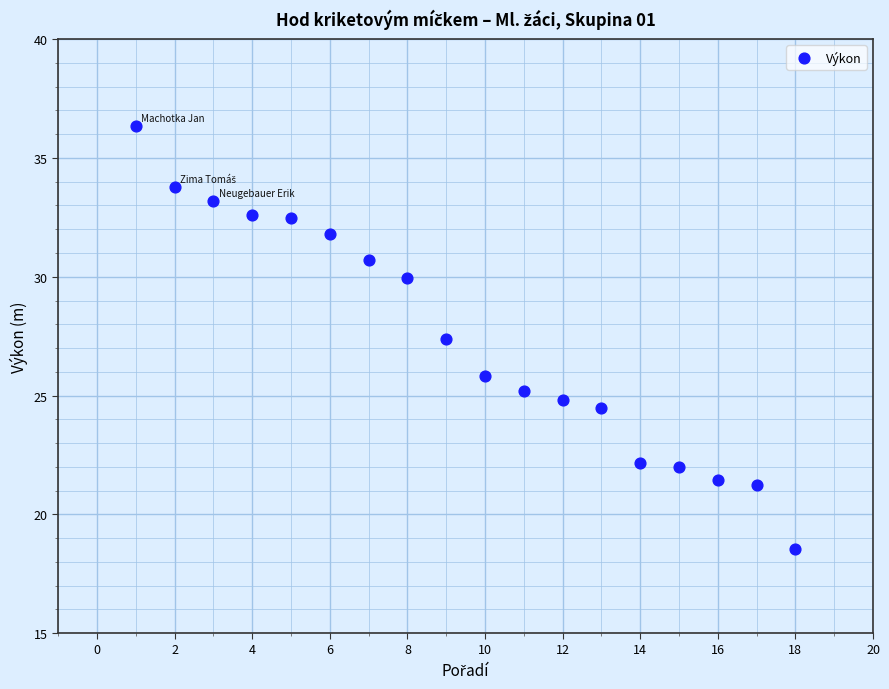

What is the range of Y values (max minus min)?

17.8